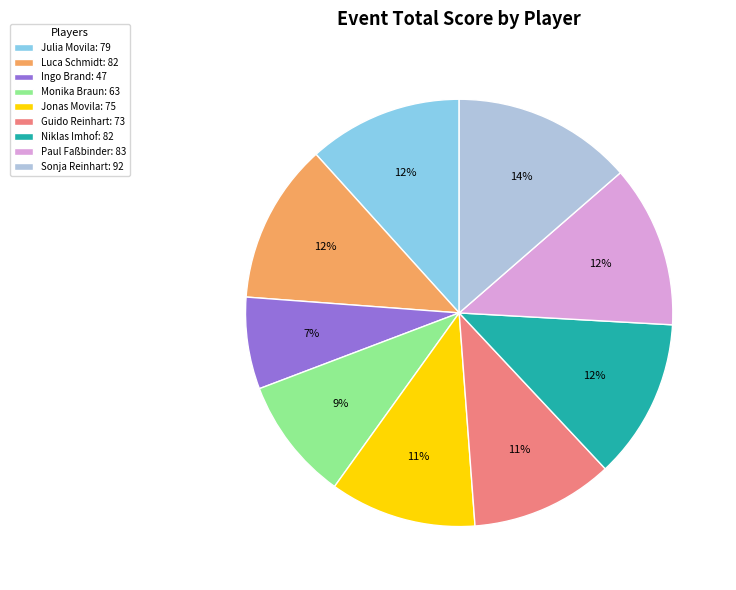

Is the sum of Luca Schmidt: 82 and Niklas Imhof: 82 greater than half?

No